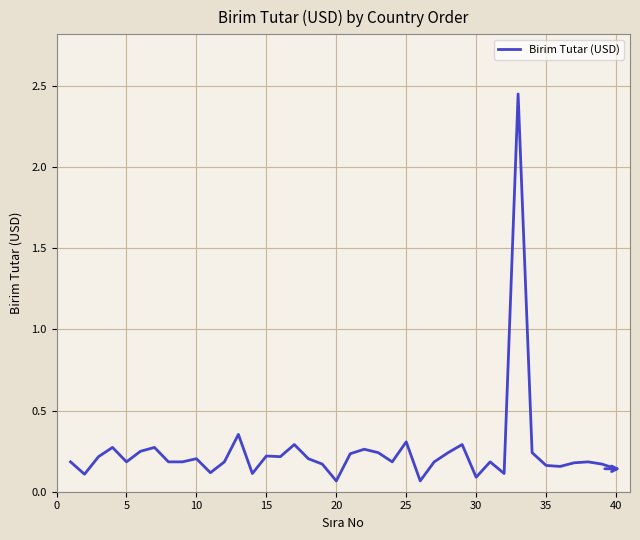

Is it true that the value at 30 is 0.1?

True